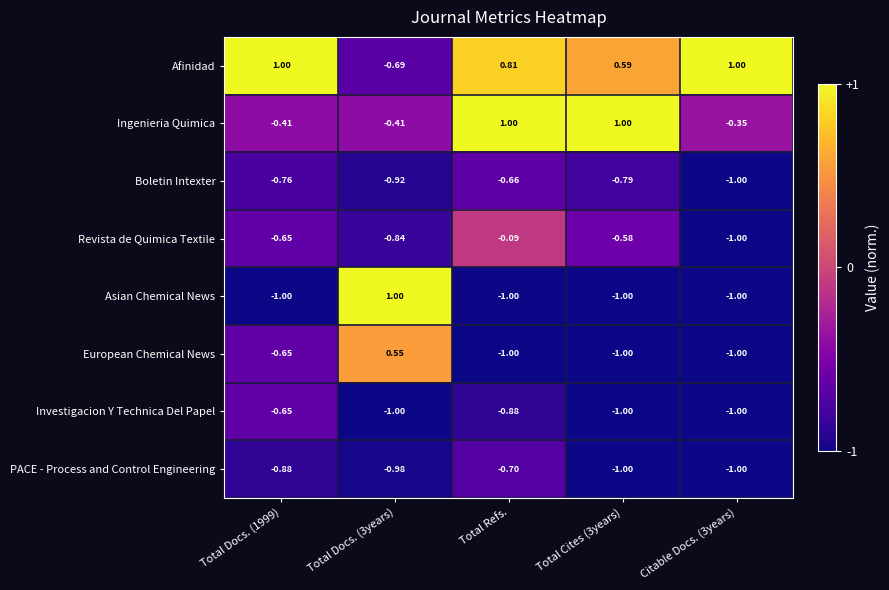

How many negative values does the European Chemical News series have?

4